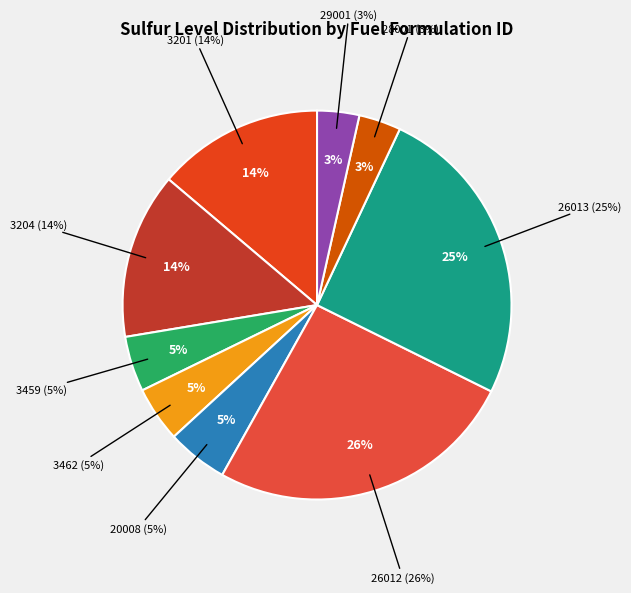

Does 20008 represent more than half of the total?

No